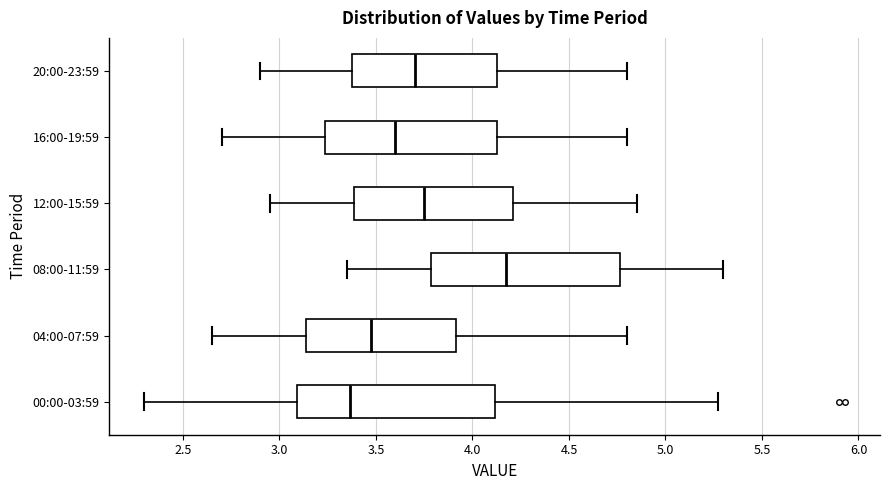

Reading bottom to top, read every box against the x-axis: the position of its median line, the range the box covers, and the ends of its whiskers. The values are not printed on the chart, so give them approximately, as read against the axis.

00:00-03:59: median 3.35, box 3.10 to 4.10, whiskers 2.30 to 5.25
04:00-07:59: median 3.50, box 3.15 to 3.90, whiskers 2.65 to 4.80
08:00-11:59: median 4.20, box 3.80 to 4.75, whiskers 3.35 to 5.30
12:00-15:59: median 3.75, box 3.40 to 4.20, whiskers 2.95 to 4.85
16:00-19:59: median 3.60, box 3.25 to 4.15, whiskers 2.70 to 4.80
20:00-23:59: median 3.70, box 3.40 to 4.15, whiskers 2.90 to 4.80